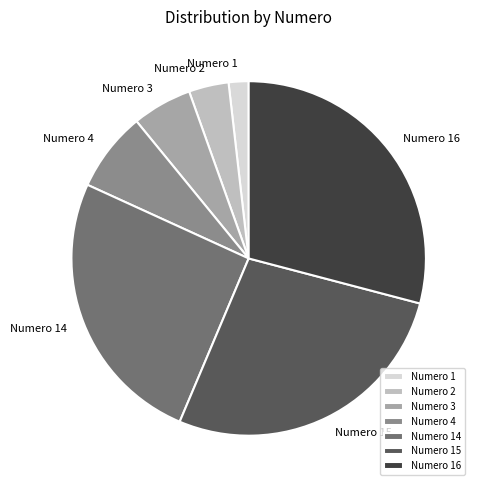

Rank the categories by value from lowest to highest.

Numero 1, Numero 2, Numero 3, Numero 4, Numero 14, Numero 15, Numero 16